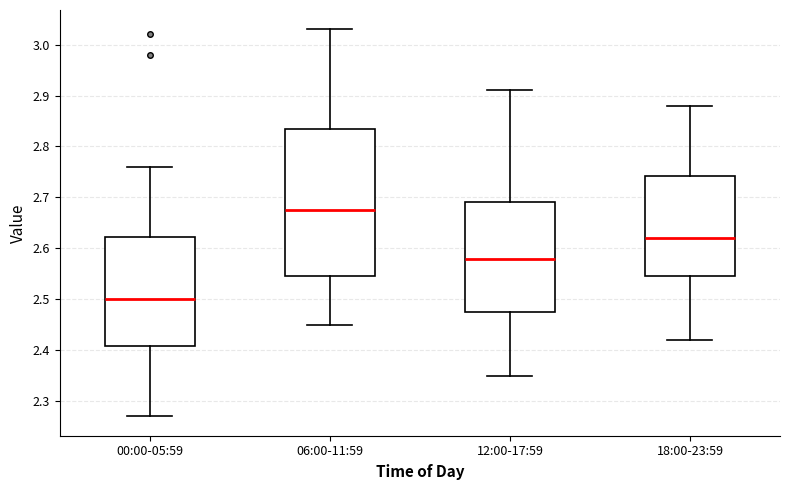

Comparing the boxes themselves (not the whiskers), which one is the tallest?

06:00-11:59